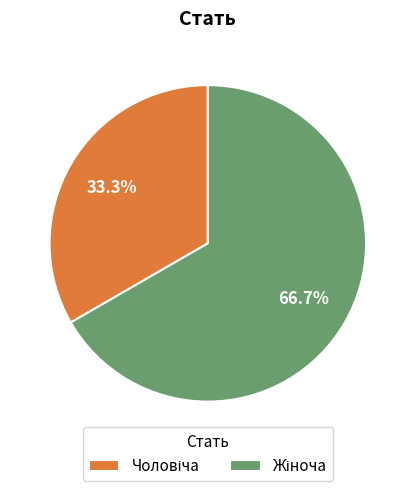

Is there a majority slice in this chart?

Yes